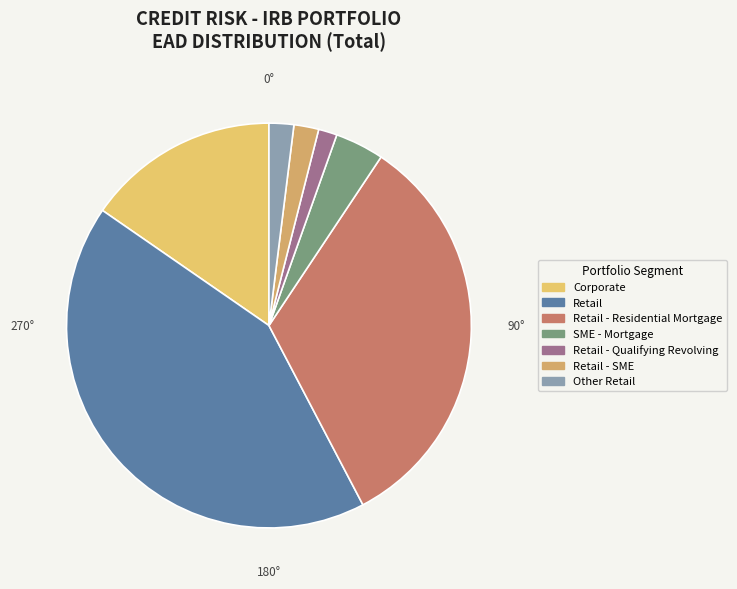

The Retail - Qualifying Revolving slice represents 1% of the pie. True or false?

True